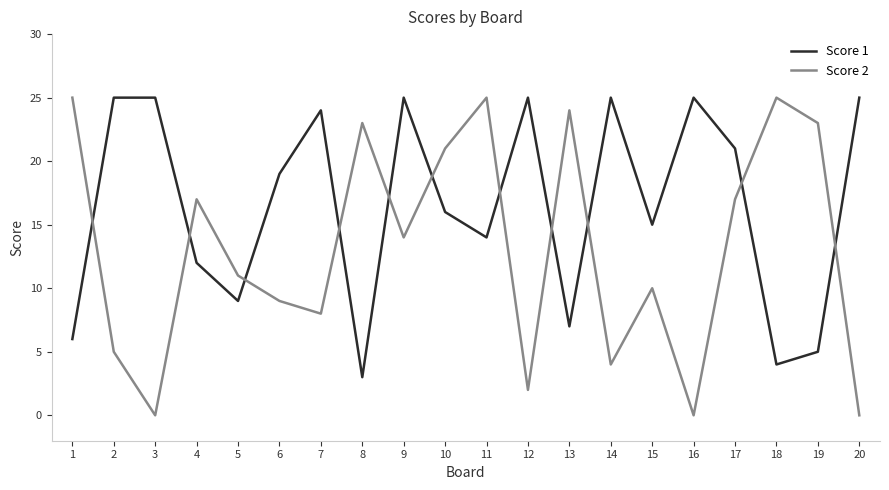

At which category does Score 2 reach its first local peak?

4